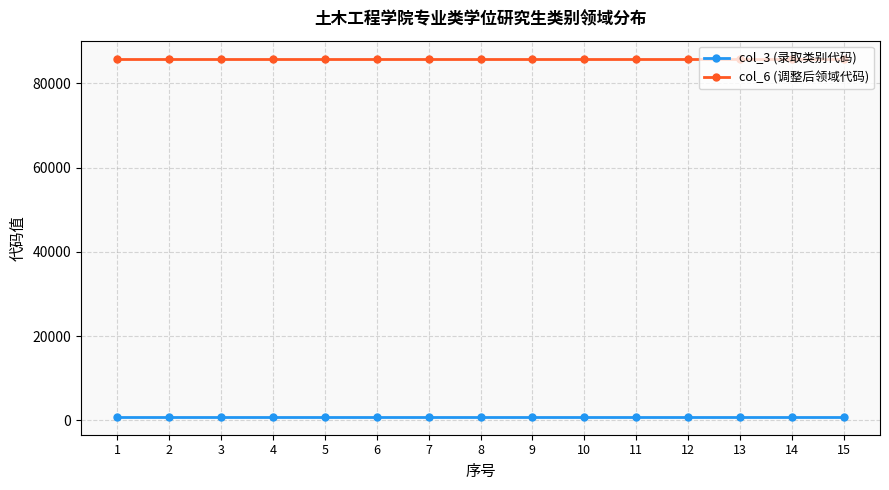

What is the sum of the col_3 (录取类别代码) values at 15 and 6?

1718